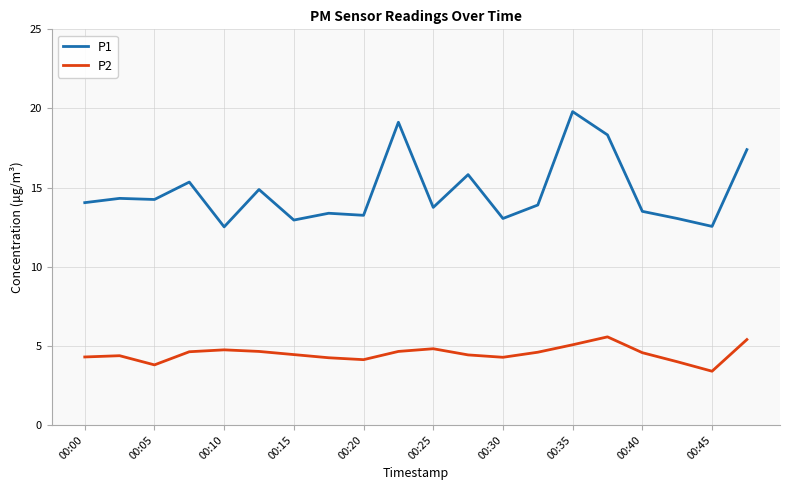

True or false: P1 and P2 intersect in this chart.

False